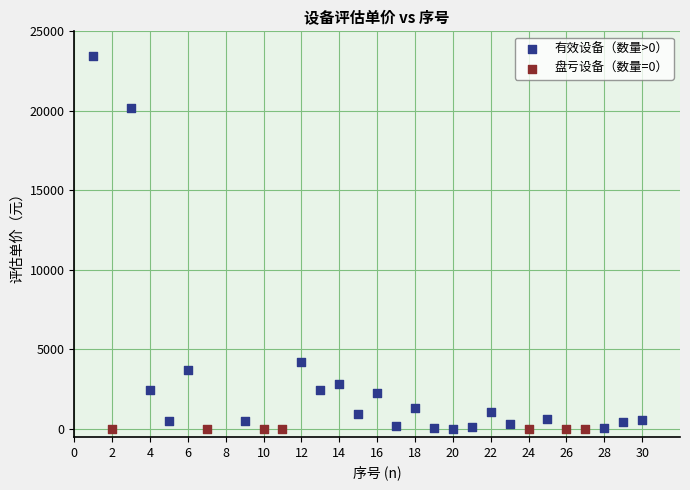

Which series contains the highest Y value?

有效设备（数量>0）